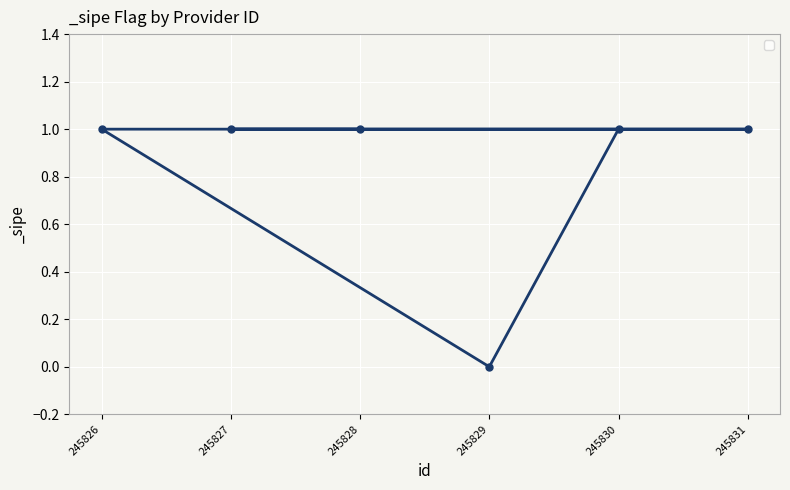

Is it true that the value at 245828 is 1?

True